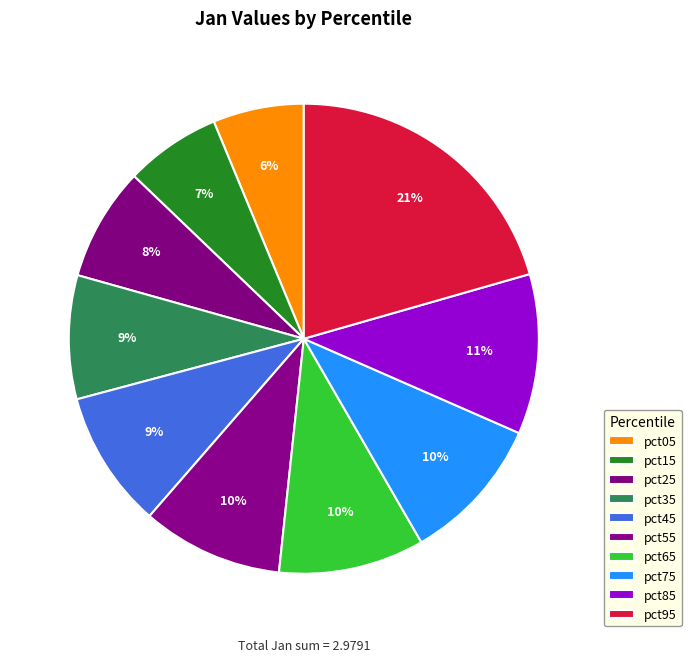

How many segments does this pie chart have?

10